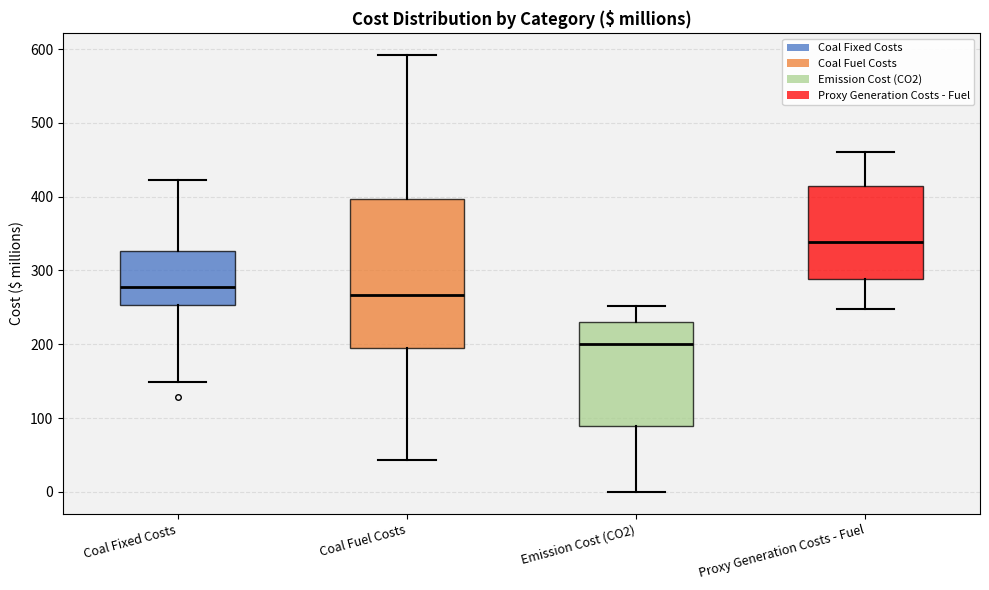

Reading left to right, read every box against the y-axis: the position of its median line, the range the box covers, and the ends of its whiskers. The values are not printed on the chart, so give them approximately, as read against the axis.

Coal Fixed Costs: median 280, box 250 to 330, whiskers 150 to 420
Coal Fuel Costs: median 270, box 200 to 400, whiskers 40 to 590
Emission Cost (CO2): median 200, box 90 to 230, whiskers 0 to 250
Proxy Generation Costs - Fuel: median 340, box 290 to 410, whiskers 250 to 460